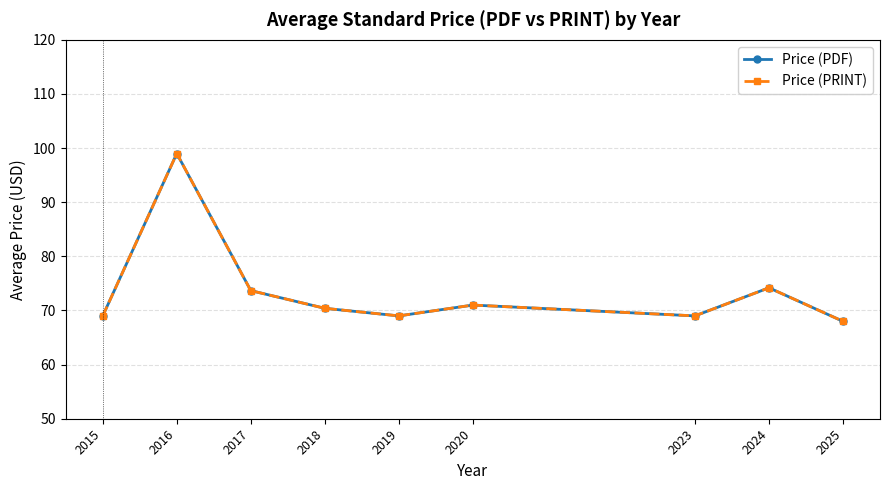

True or false: Price (PDF) and Price (PRINT) cross at least once.

False